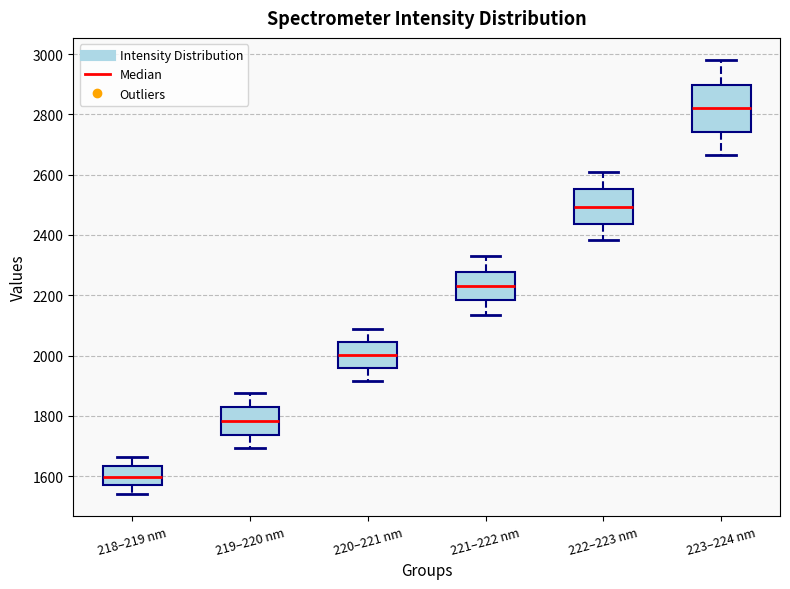

Reading left to right, read every box against the y-axis: the position of its median line, the range the box covers, and the ends of its whiskers. The values are not printed on the chart, so give them approximately, as read against the axis.

218–219 nm: median 1600, box 1560 to 1640, whiskers 1540 to 1660
219–220 nm: median 1780, box 1740 to 1820, whiskers 1700 to 1880
220–221 nm: median 2000, box 1960 to 2040, whiskers 1920 to 2080
221–222 nm: median 2240, box 2180 to 2280, whiskers 2140 to 2340
222–223 nm: median 2500, box 2440 to 2560, whiskers 2380 to 2600
223–224 nm: median 2820, box 2740 to 2900, whiskers 2660 to 2980